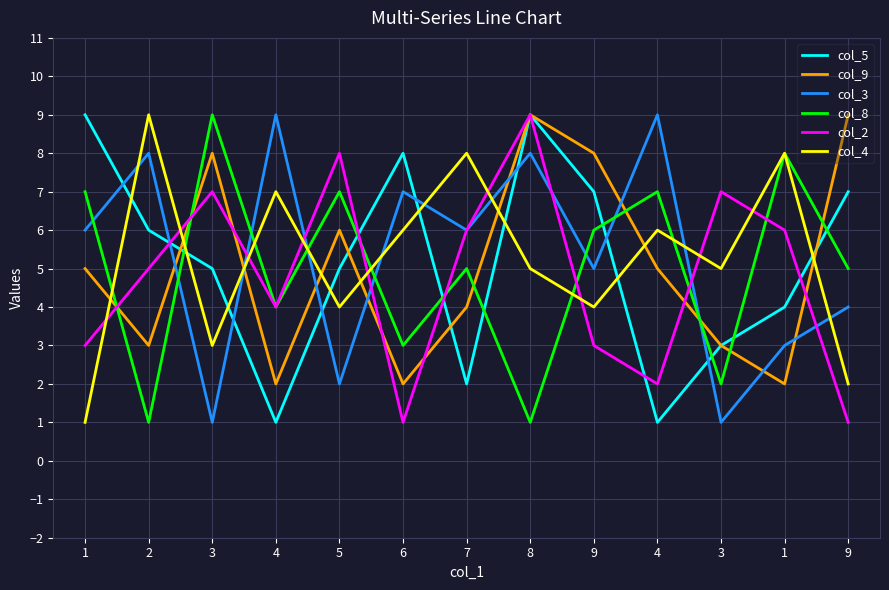

What is the minimum value for col_2?

1